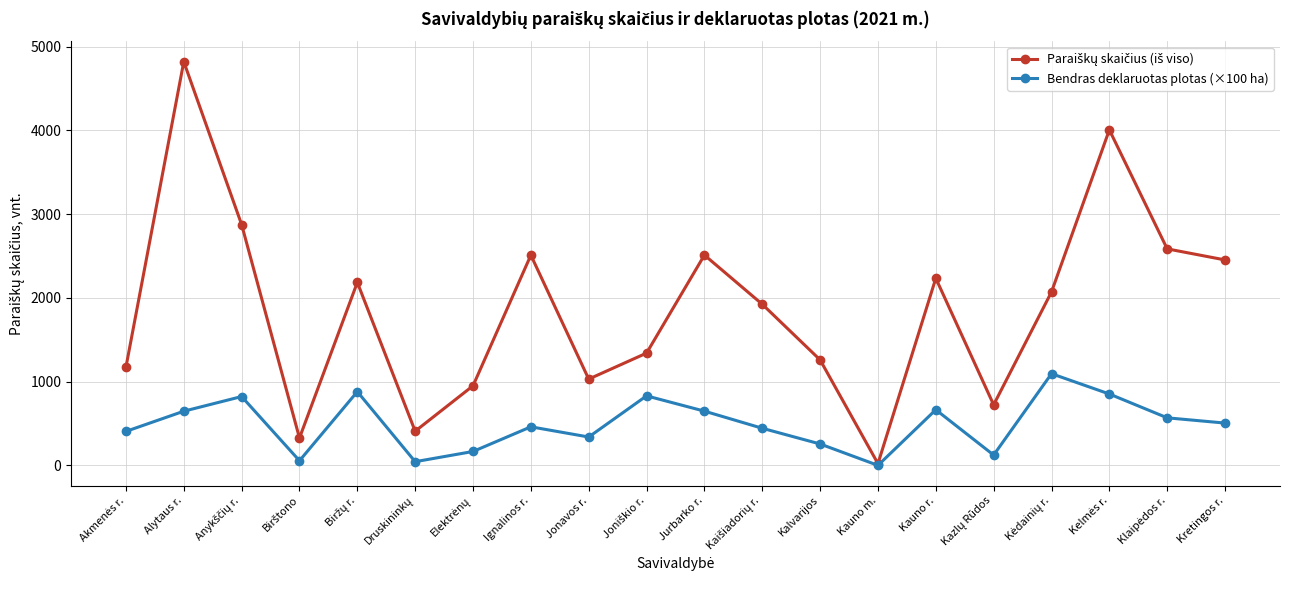

True or false: Bendras deklaruotas plotas (×100 ha) has more than 1 points higher than both neighbors.

True